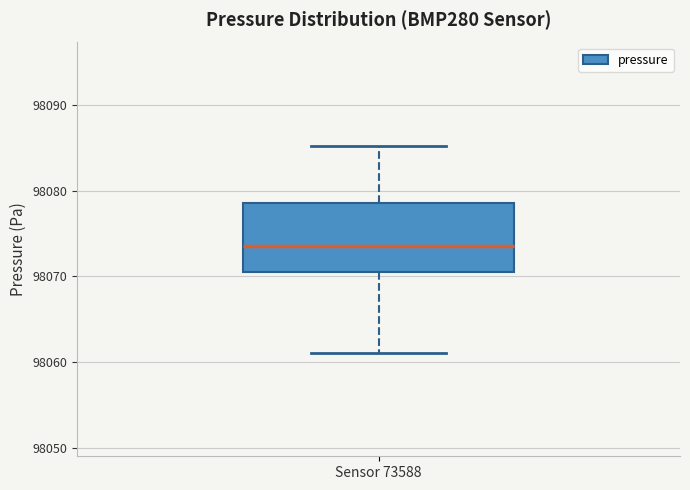

Read this box plot against the y-axis: the position of the median line, the range covered by the box, and the ends of both whiskers. The values are not printed on the chart, so give them approximately, as read against the axis.

median 98074, box 98071 to 98079, whiskers 98061 to 98085